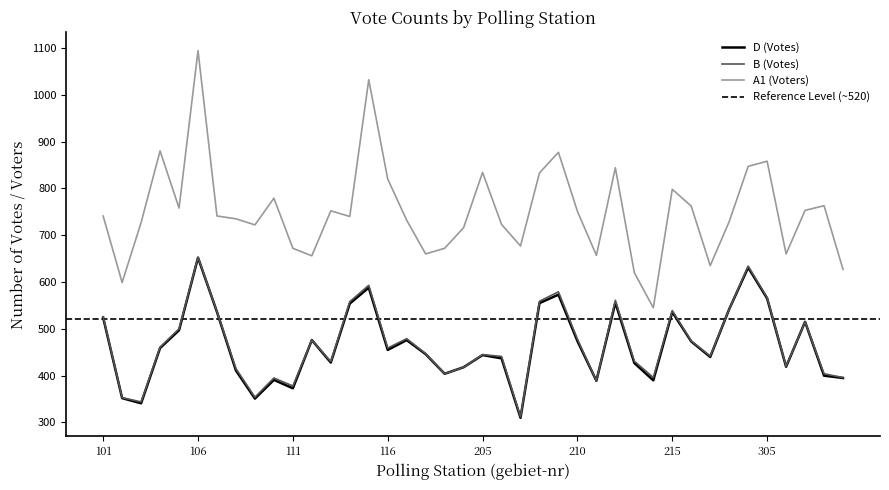

What is the sum of the B (Votes) values at 107 and 309?

933